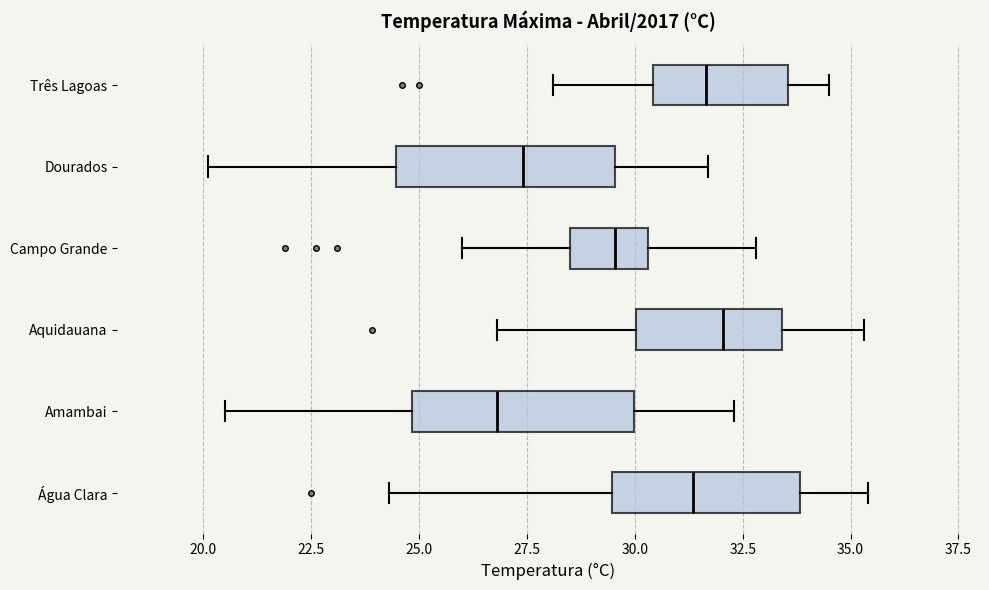

Where is the left edge of the box for Dourados on the x-axis? The values are not printed on the chart, so give them approximately, as read against the axis.

24.5